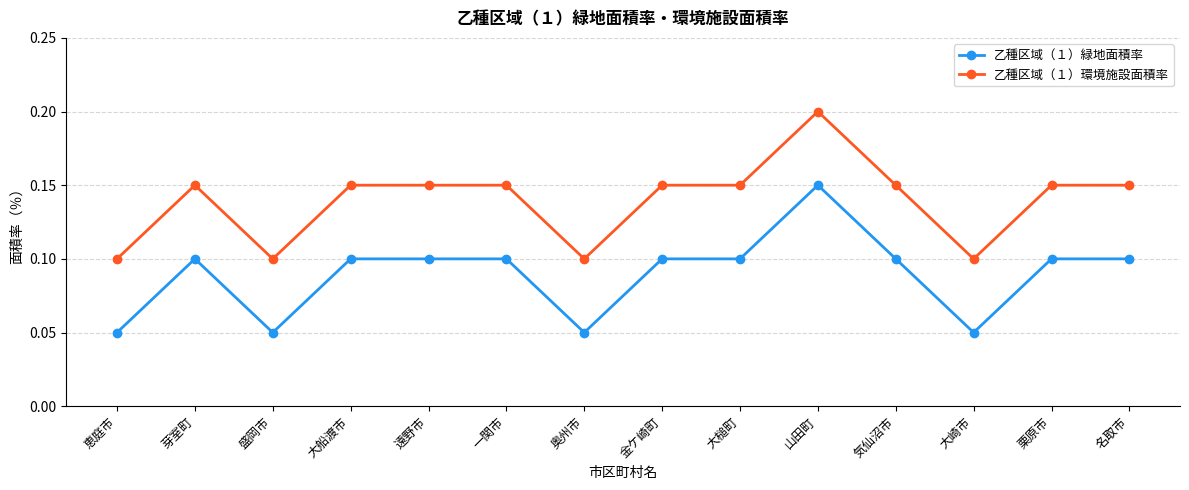

The value of 乙種区域（１）環境施設面積率 at 山田町 is 0.1. True or false?

False